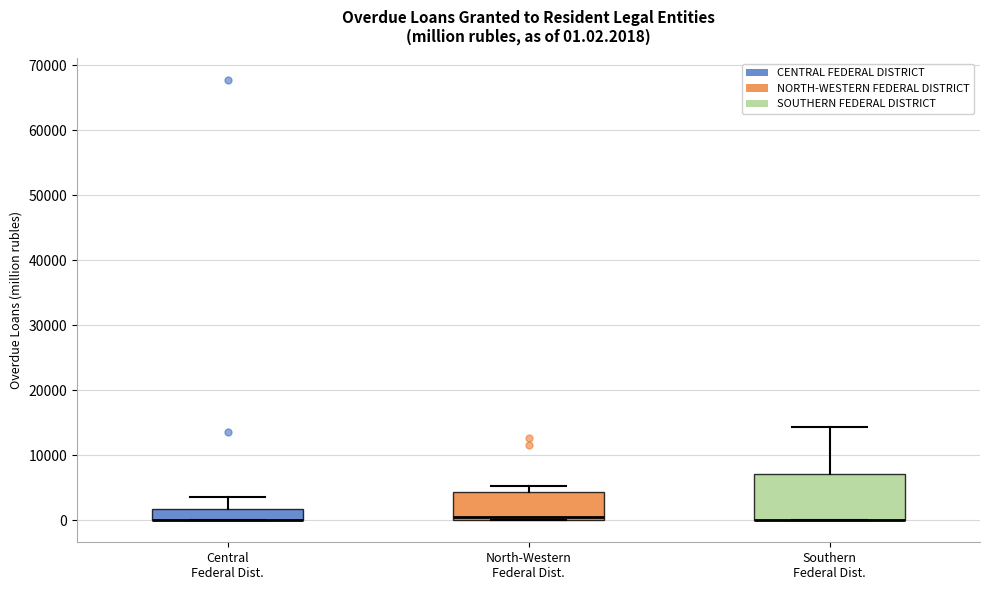

Which box is the tallest, from its lower edge to its upper edge?

Southern Federal Dist.